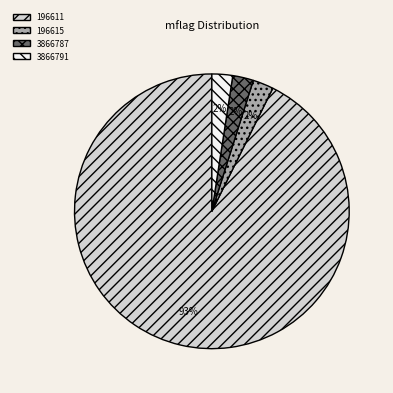

Is 196611 the majority of the pie?

Yes